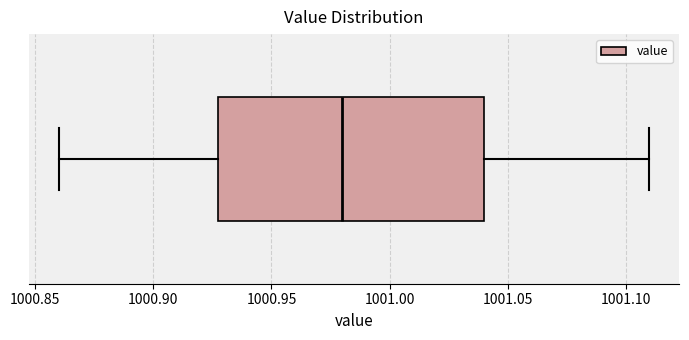

Transcribe this box plot: give where the median line is, the range the box spans, and where the two whiskers end, as read against the x-axis. The values are not printed on the chart, so give them approximately, as read against the axis.

median 1000.98, box 1000.93 to 1001.04, whiskers 1000.86 to 1001.11